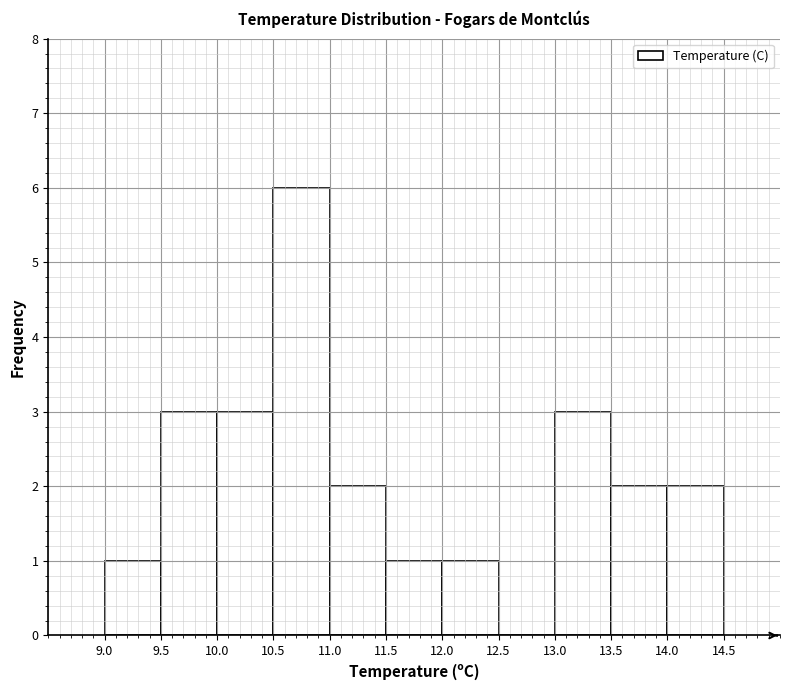

Reading left to right, list every bar in this chart as the range it spans on the x-axis followed by its height. The values are not printed on the chart, so give them approximately, as read against the axis.

9.0 to 9.5: 1
9.5 to 10.0: 3
10.0 to 10.5: 3
10.5 to 11.0: 6
11.0 to 11.5: 2
11.5 to 12.0: 1
12.0 to 12.5: 1
12.5 to 13.0: 0
13.0 to 13.5: 3
13.5 to 14.0: 2
14.0 to 14.5: 2